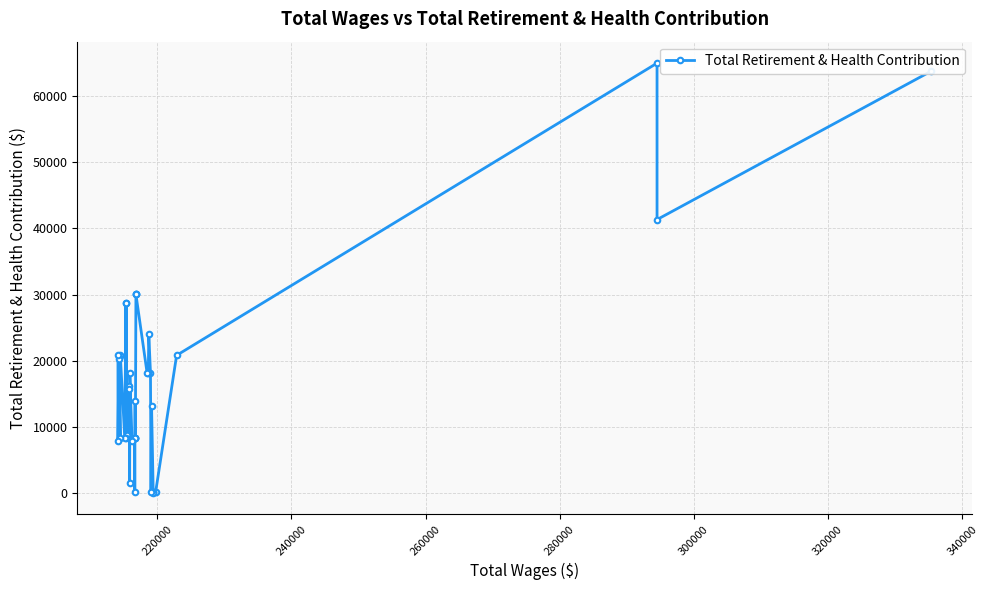

How many data points are less than 15767?

20